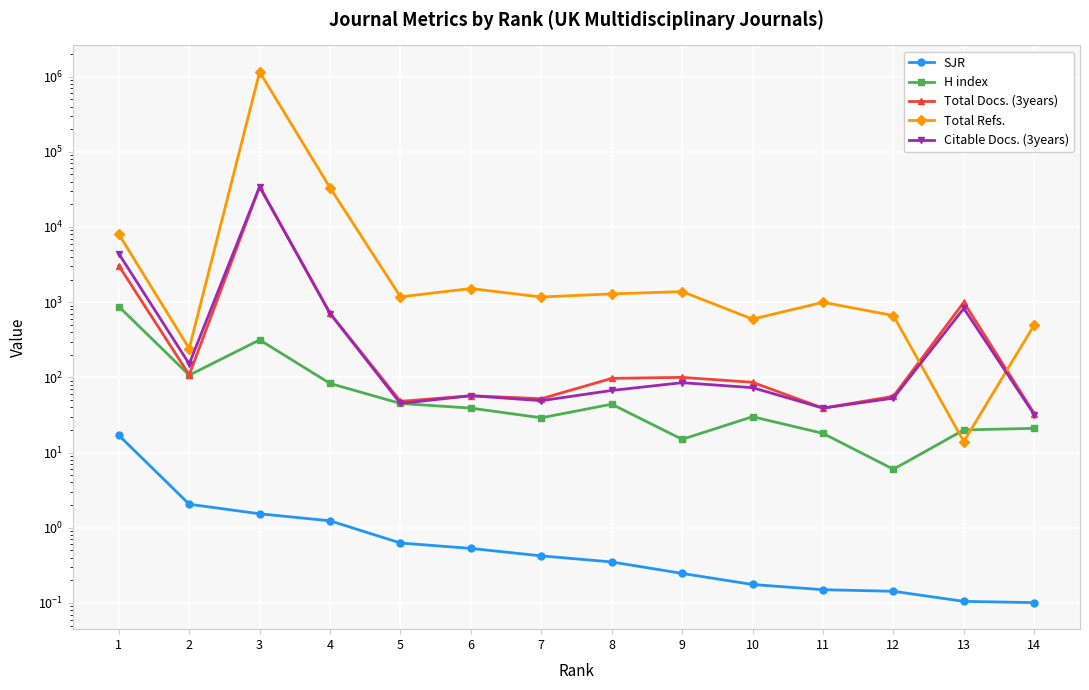

Which series has the largest total across all categories?

Total Refs.